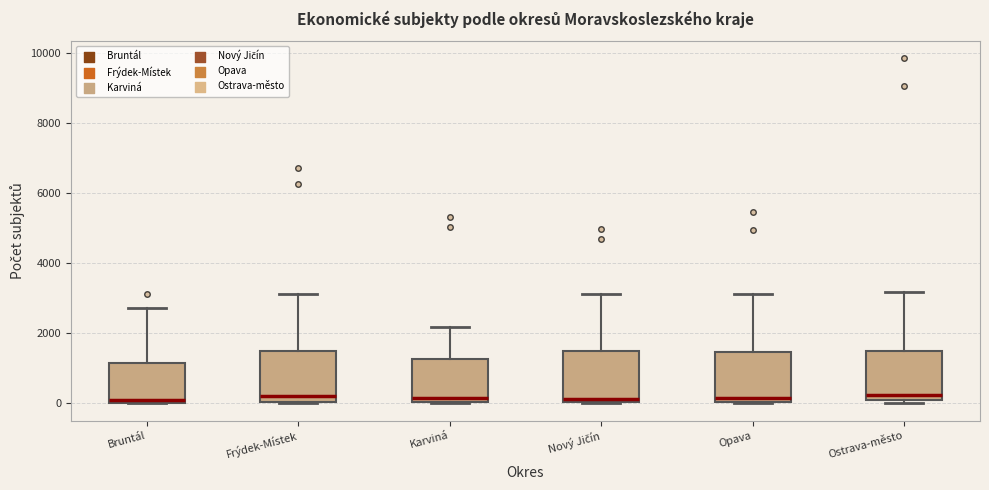

Reading left to right, transcribe this box plot: for each box, give where its median line is, the range the box spans, and where its two whiskers end, as read against the y-axis. The values are not printed on the chart, so give them approximately, as read against the axis.

Bruntál: median 0 (just above the box's lower edge), box 0 to 1200, whiskers 0 to 2800
Frýdek-Místek: median 200, box 0 to 1600, whiskers 0 to 3200
Karviná: median 200, box 0 to 1200, whiskers 0 to 2200
Nový Jičín: median 200, box 0 to 1600, whiskers 0 to 3200
Opava: median 200, box 0 to 1400, whiskers 0 to 3200
Ostrava-město: median 200, box 0 to 1600, whiskers 0 (just below the box's lower edge) to 3200